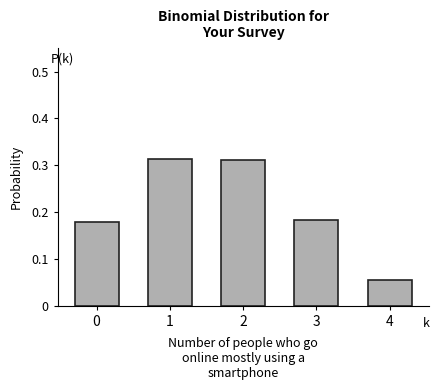

What is the change in value from 0 to 1?

+0.1